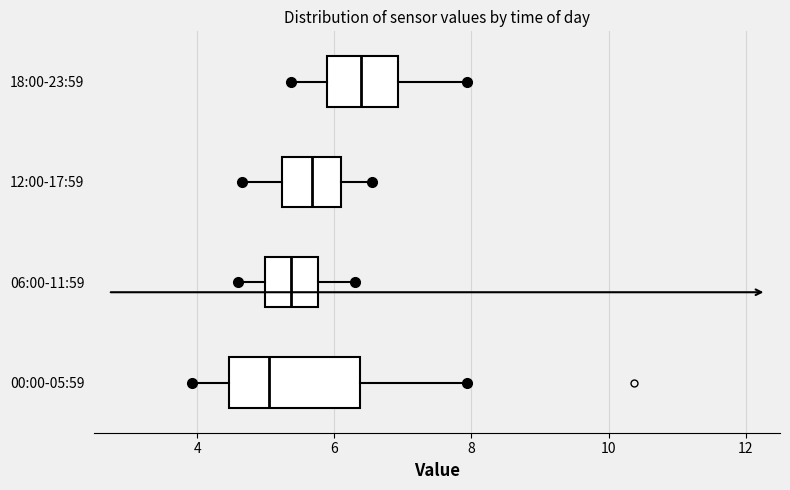

Reading bottom to top, transcribe this box plot: for each box, give where its median line is, the range the box spans, and where its two whiskers end, as read against the x-axis. The values are not printed on the chart, so give them approximately, as read against the axis.

00:00-05:59: median 5.0, box 4.4 to 6.4, whiskers 4.0 to 8.0
06:00-11:59: median 5.4, box 5.0 to 5.8, whiskers 4.6 to 6.4
12:00-17:59: median 5.6, box 5.2 to 6.2, whiskers 4.6 to 6.6
18:00-23:59: median 6.4, box 5.8 to 7.0, whiskers 5.4 to 8.0